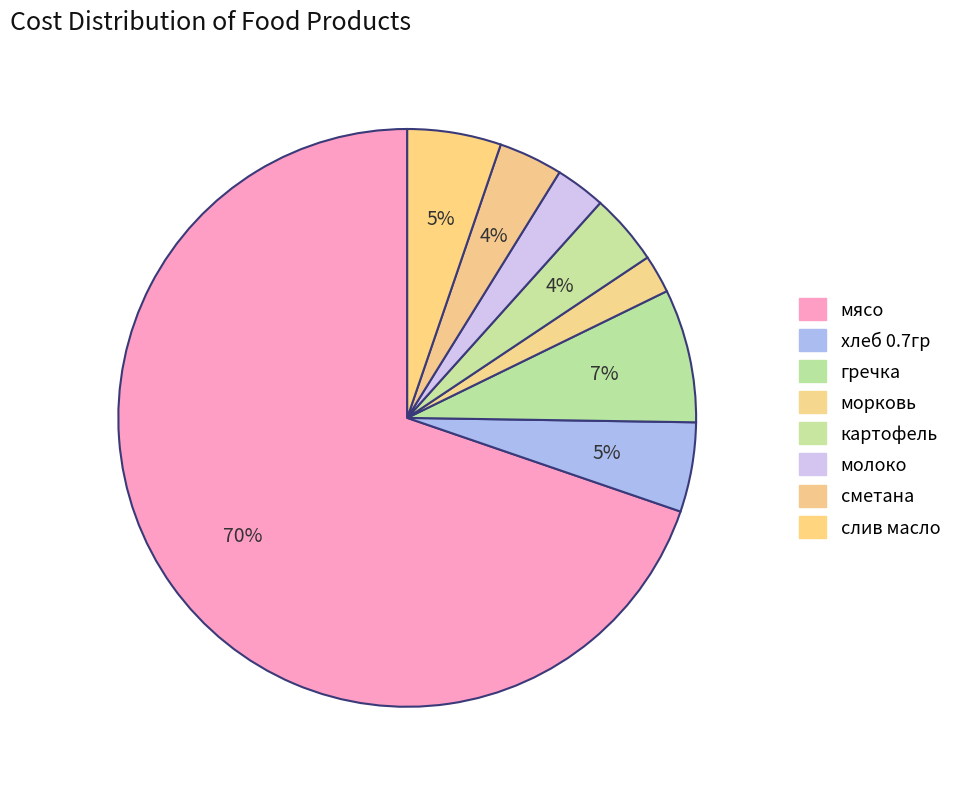

How many segments does this pie chart have?

8